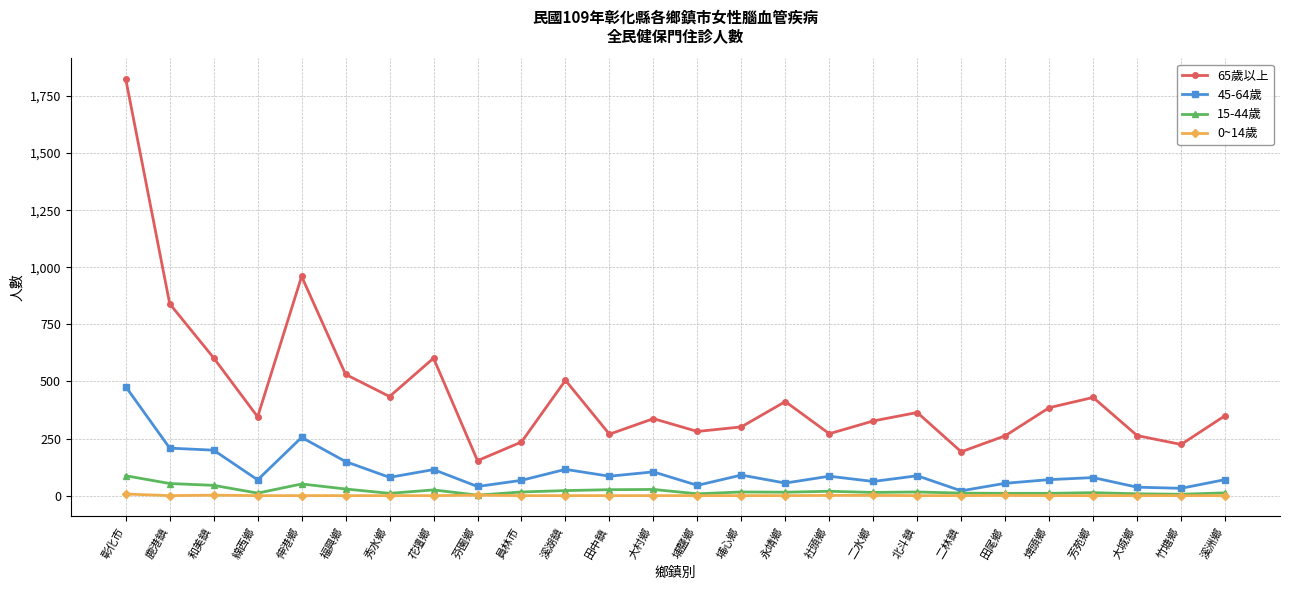

True or false: 0~14歲 and 65歲以上 cross at least once.

False